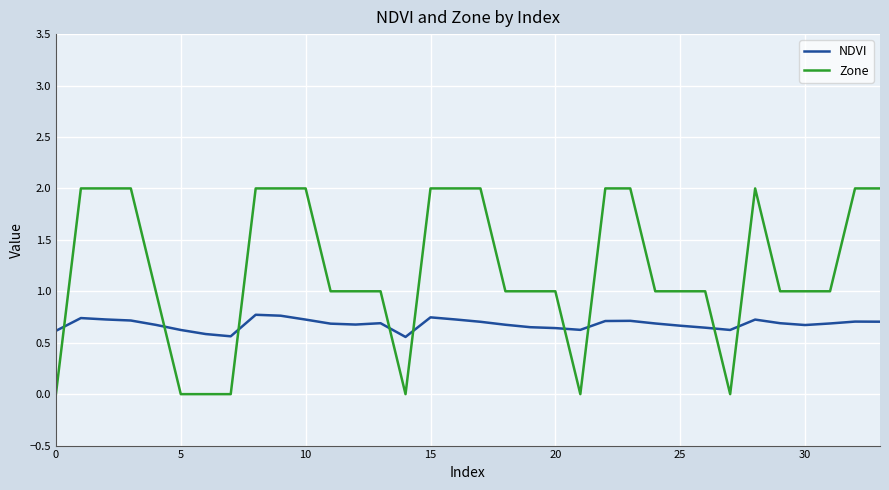

How many times do Zone and NDVI cross each other?

9